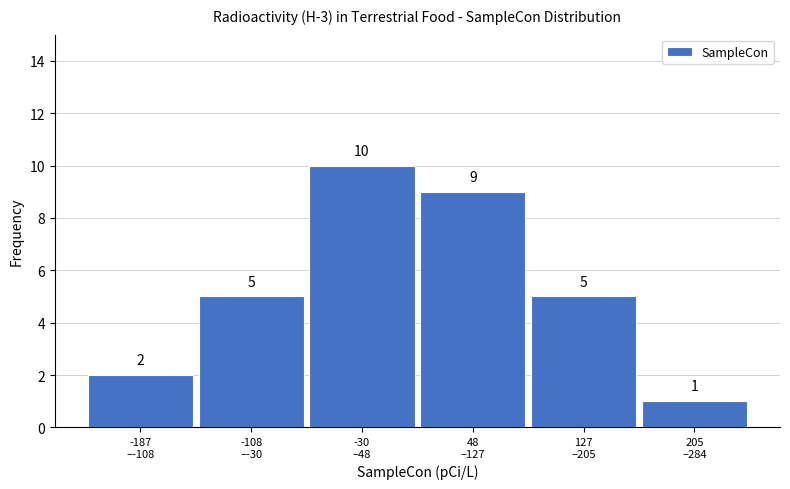

Reading left to right, list all the values displayed in this chart.

2	5	10	9	5	1